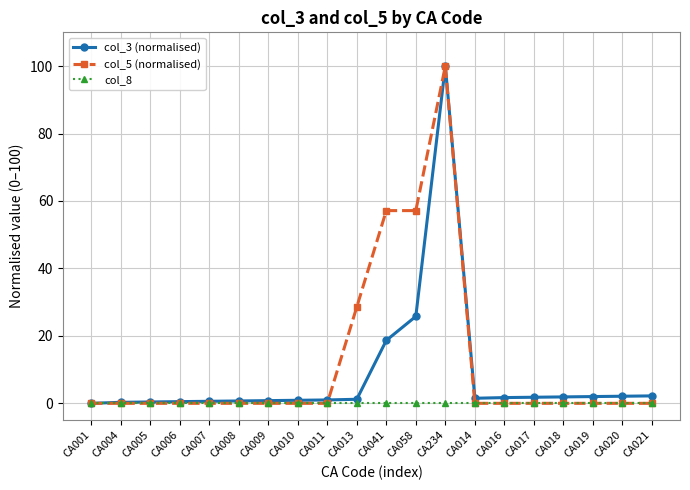

Rank the series by their average value, from lowest to highest.

col_8, col_3 (normalised), col_5 (normalised)